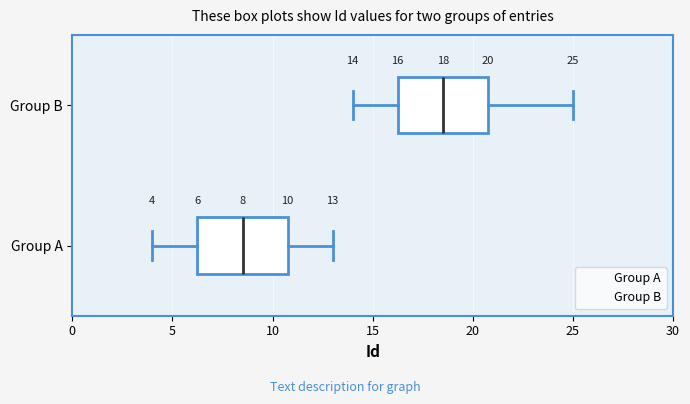

Which box has the furthest to the right median line?

Group B